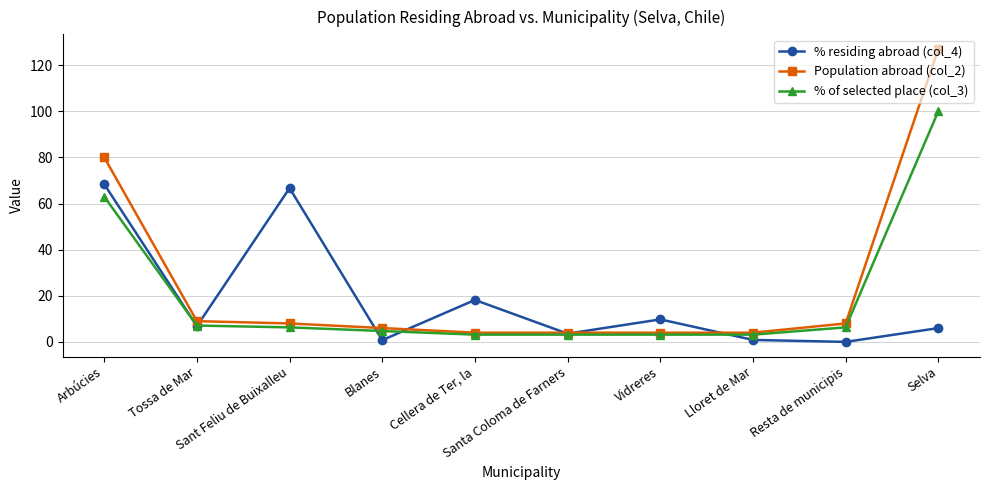

Where does the % residing abroad (col_4) series first go above 6?

Arbúcies